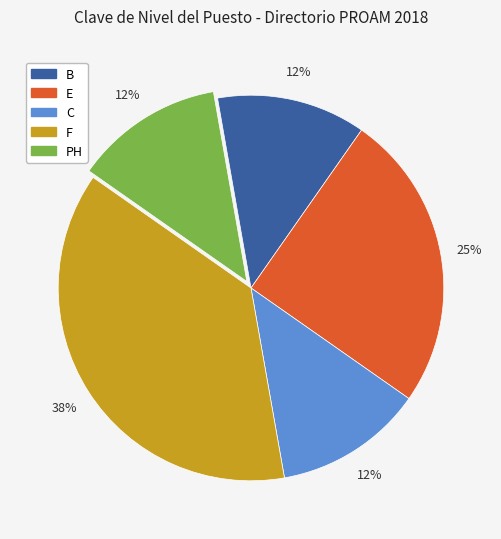

Is it true that B is 7% of the pie?

False